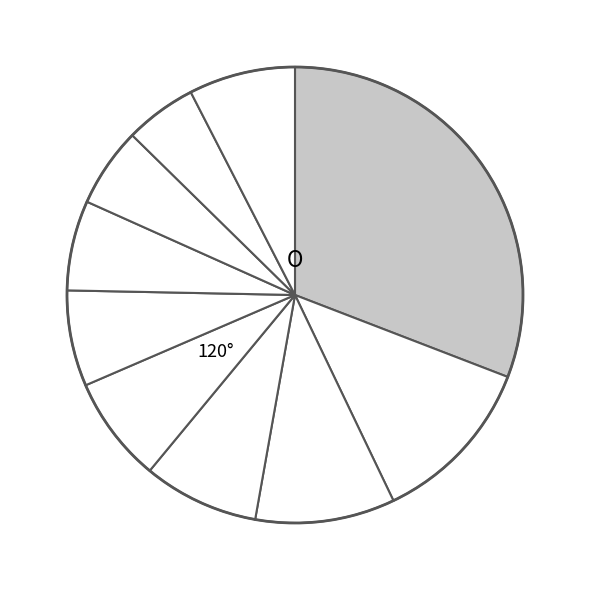

How many slices are in this pie chart?

10